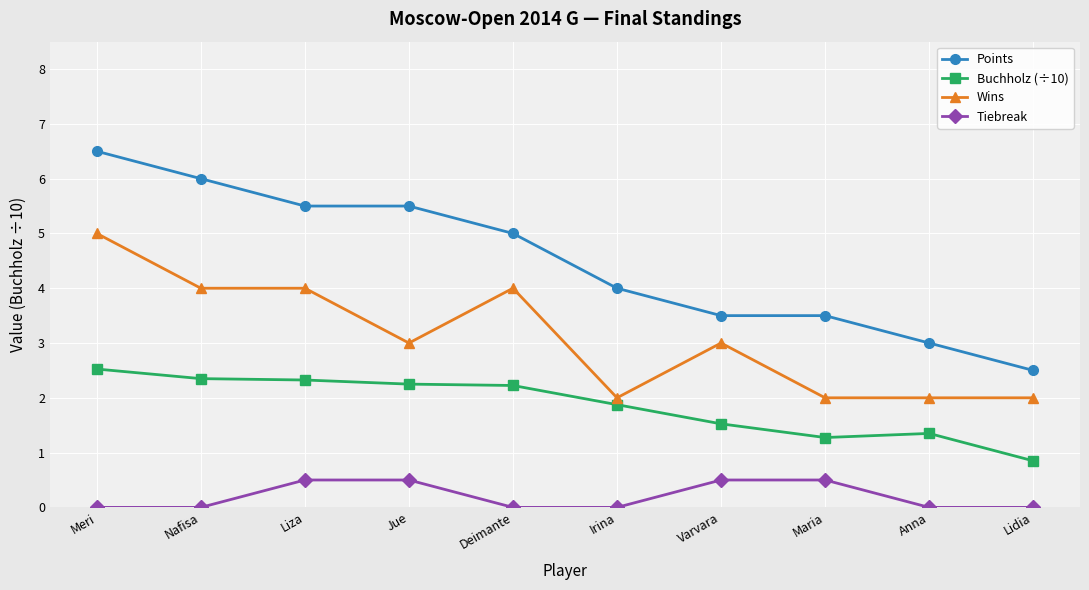

What is the maximum value for Wins?

5.0